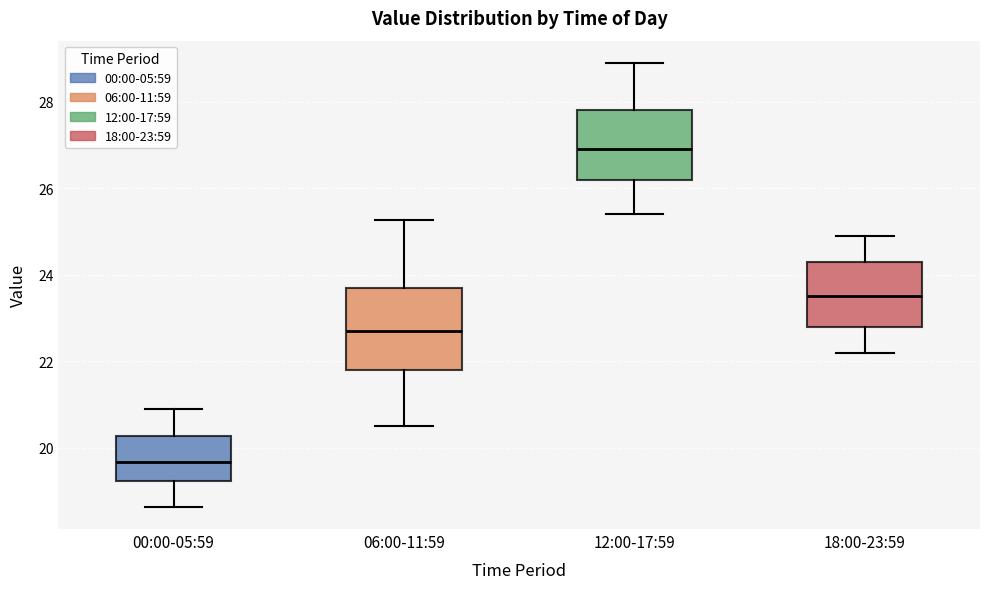

Reading left to right, read every box against the y-axis: the position of its median line, the range the box covers, and the ends of its whiskers. The values are not printed on the chart, so give them approximately, as read against the axis.

00:00-05:59: median 19.6, box 19.2 to 20.2, whiskers 18.6 to 21.0
06:00-11:59: median 22.8, box 21.8 to 23.8, whiskers 20.6 to 25.2
12:00-17:59: median 27.0, box 26.2 to 27.8, whiskers 25.4 to 29.0
18:00-23:59: median 23.6, box 22.8 to 24.4, whiskers 22.2 to 25.0